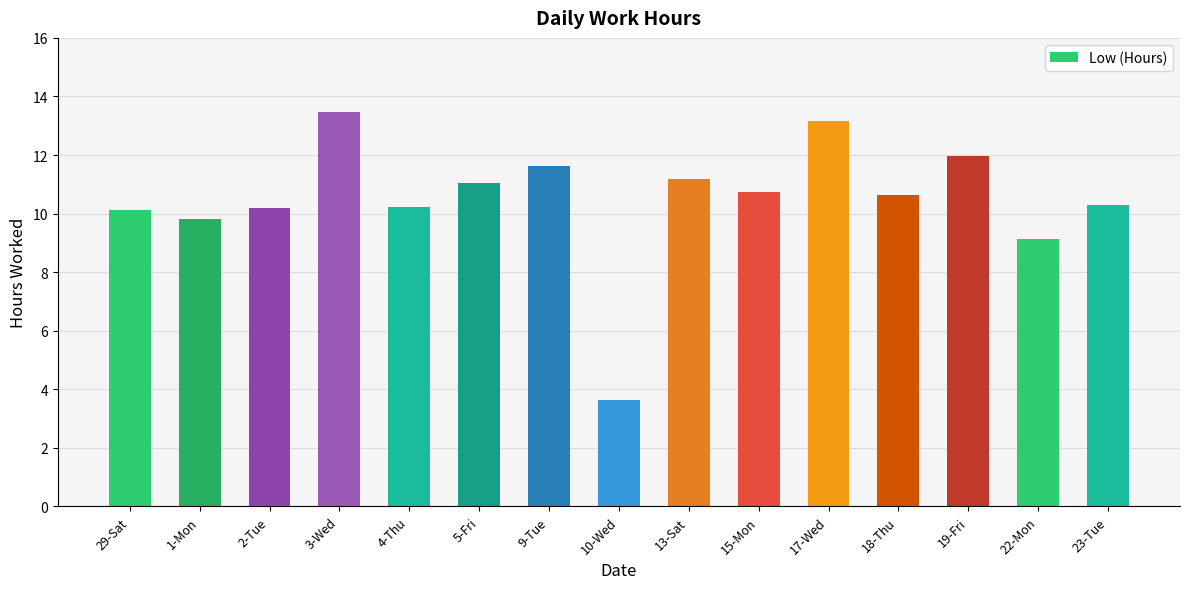

Where is the data nearest to the value 8?

22-Mon